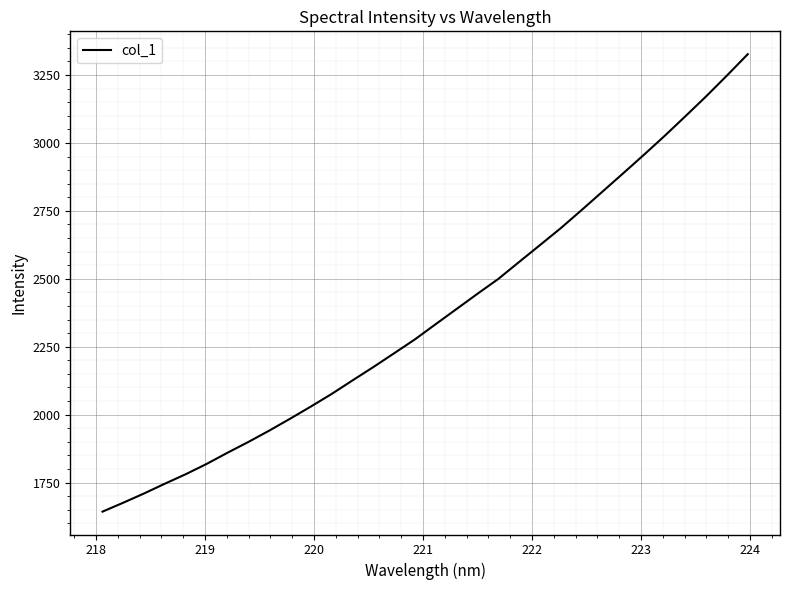

What is the maximum value shown in the chart?

3326.8